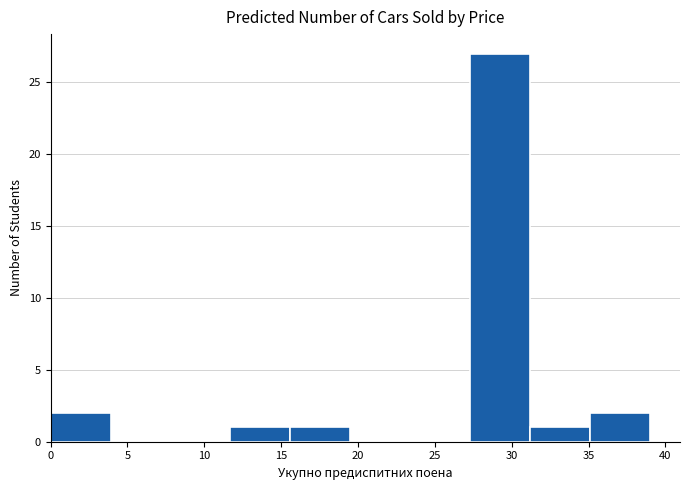

Over which range of the x-axis is the bar tallest?

27.3 to 31.2